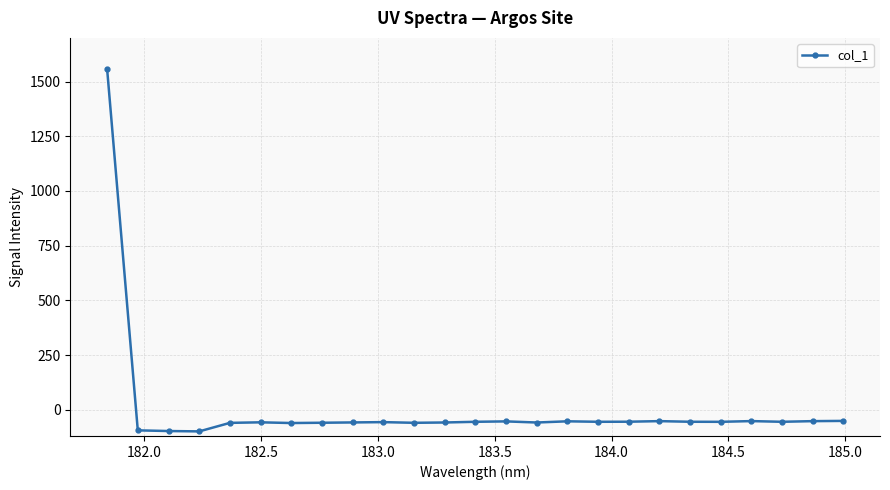

What is the difference between the maximum and minimum values?

1658.7